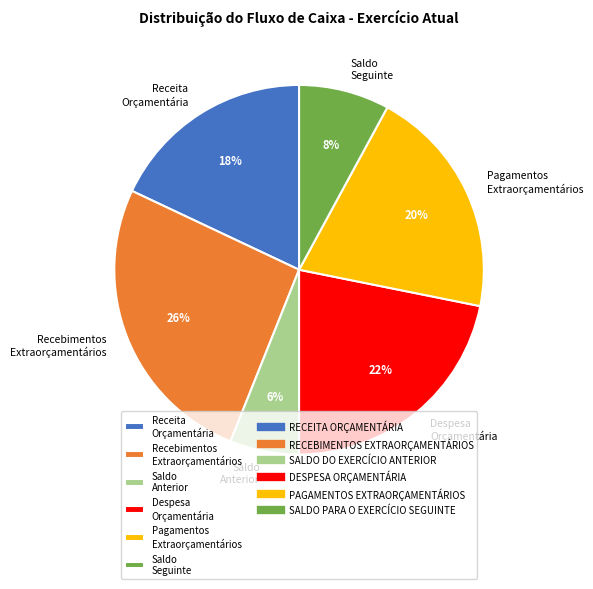

Is it true that Recebimentos Extraorçamentários is 26% of the pie?

True